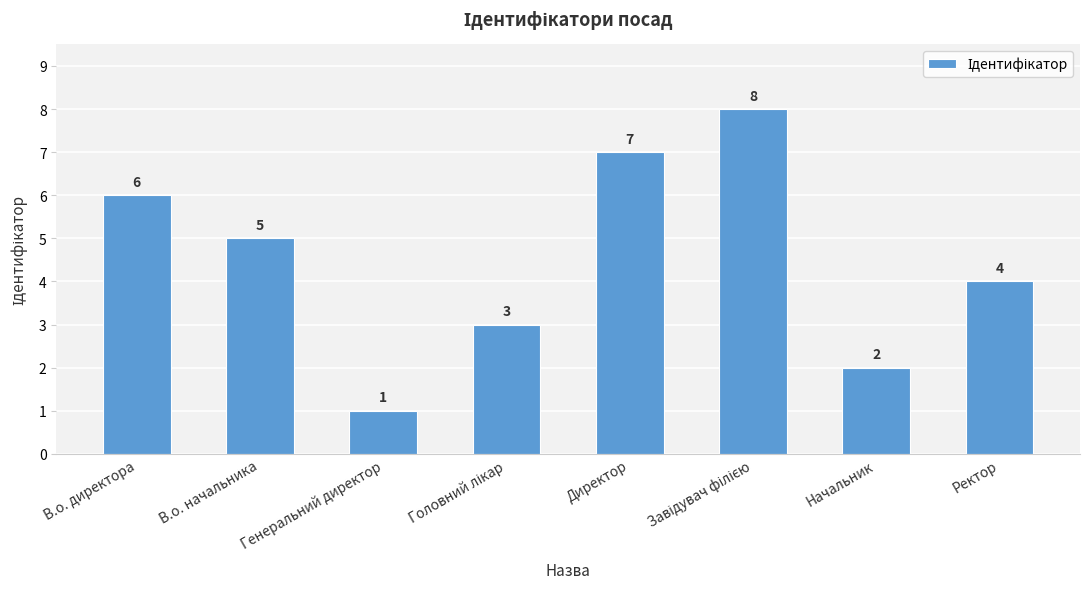

How many values are between 3 and 7?

5